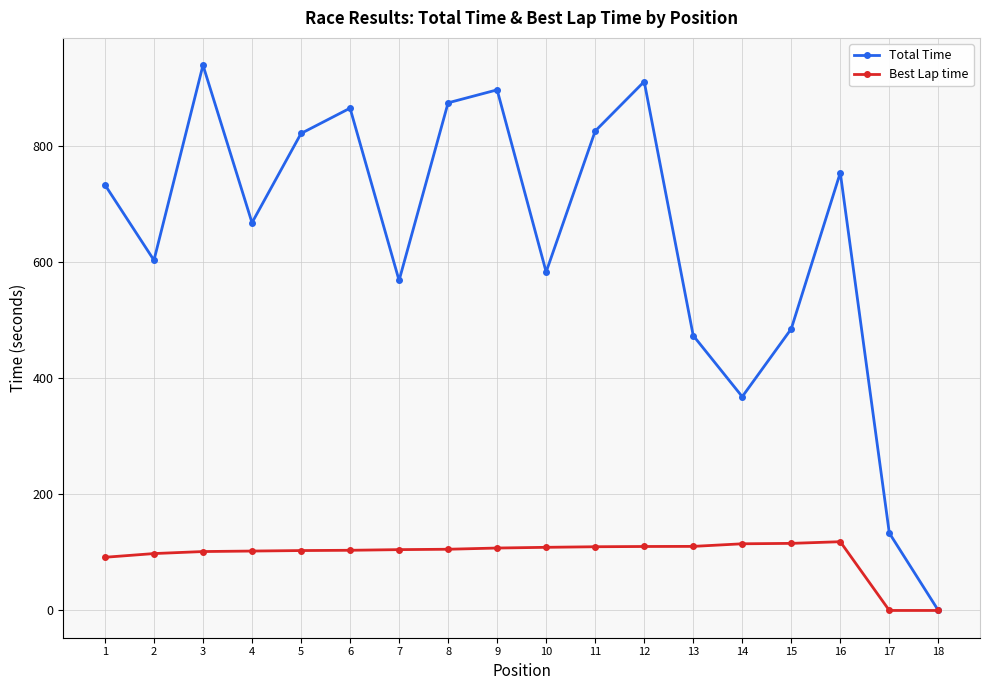

In Total Time, how many points are lower than both neighbors (excluding endpoints)?

5